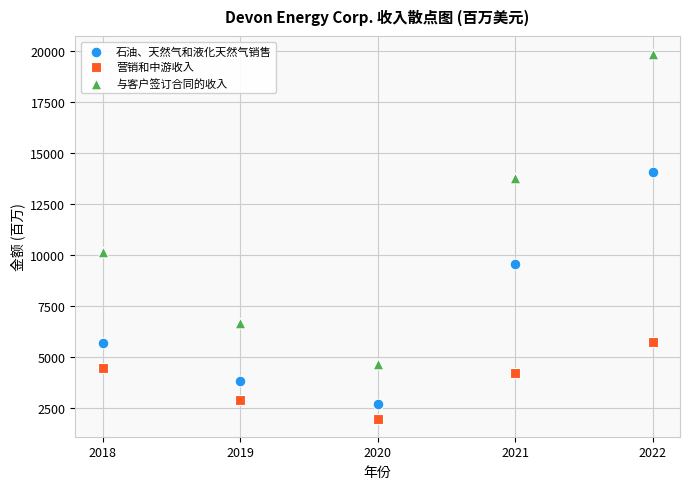

Which series has the largest Y range (max minus min)?

与客户签订合同的收入